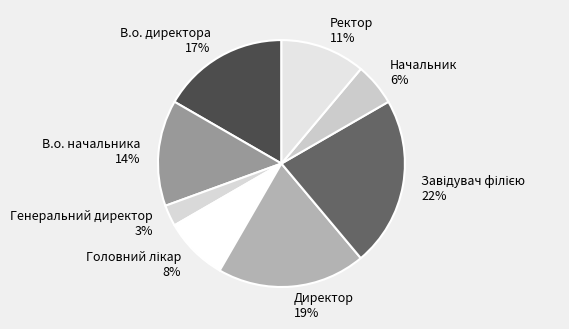

What percentage is the В.о. директора slice, to the nearest percent?

17%